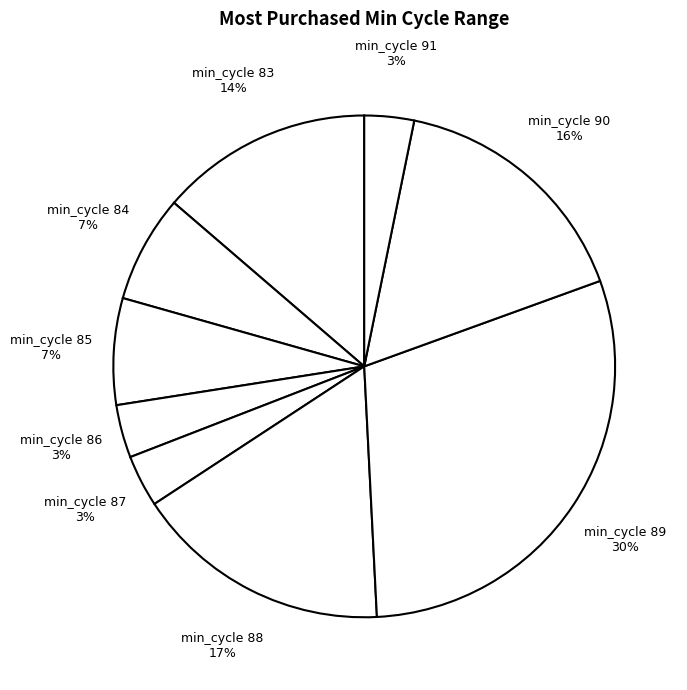

Which slice is the largest?

min_cycle 89